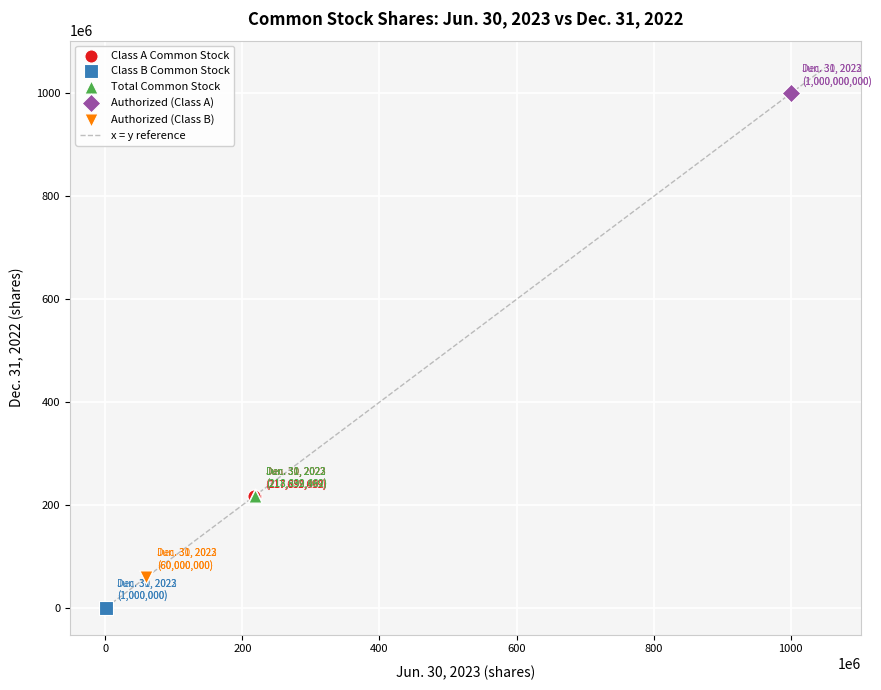

Which series reaches the minimum Y coordinate?

Class B Common Stock